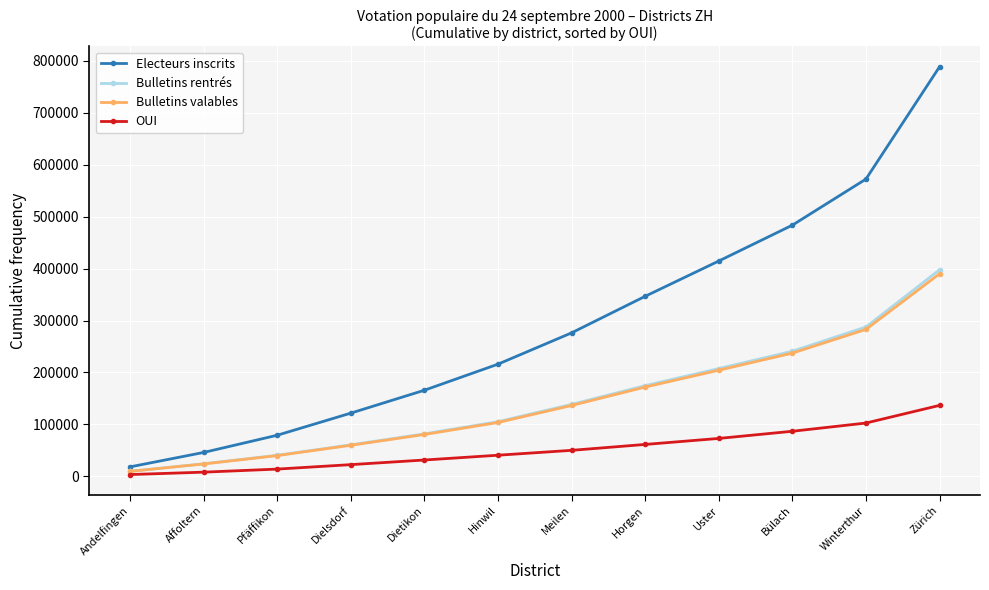

Read the Bulletins rentrés value at Uster, to the nearest 10.

207510